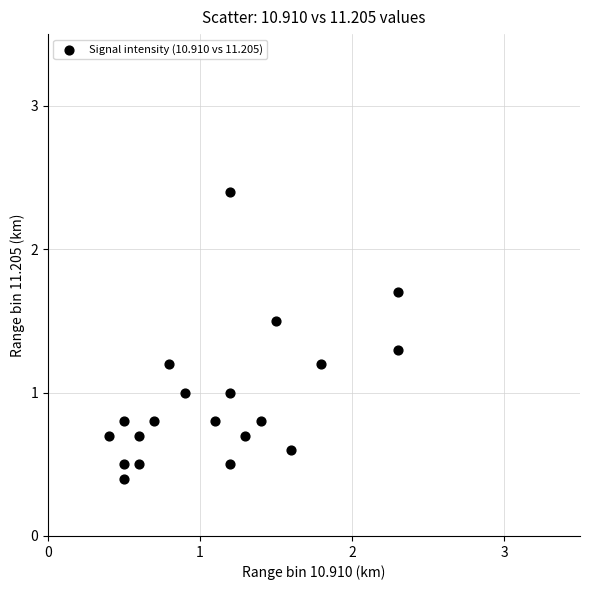

What is the range of Y values (max minus min)?

2.0